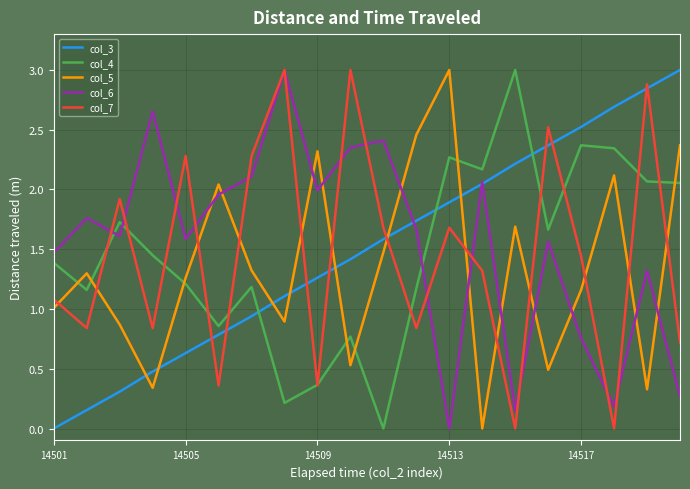

What are all the series names shown in the legend?

col_3, col_4, col_5, col_6, col_7